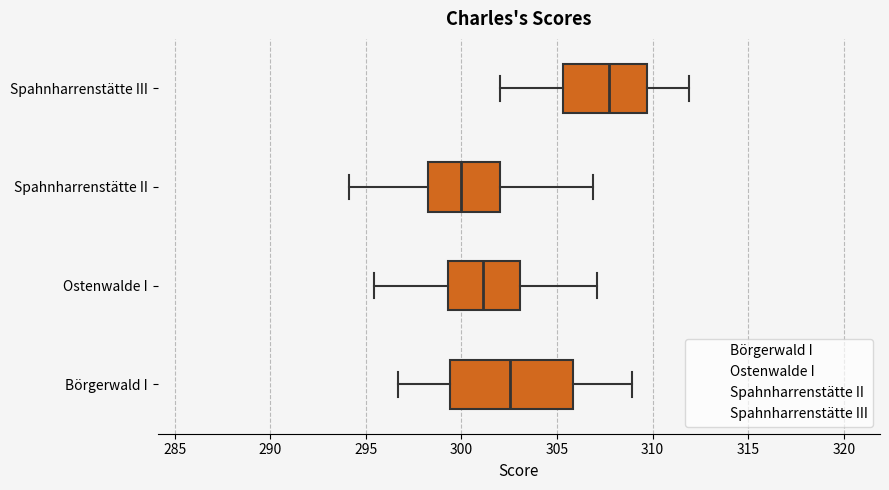

Comparing the boxes themselves (not the whiskers), which one is the widest?

Börgerwald I